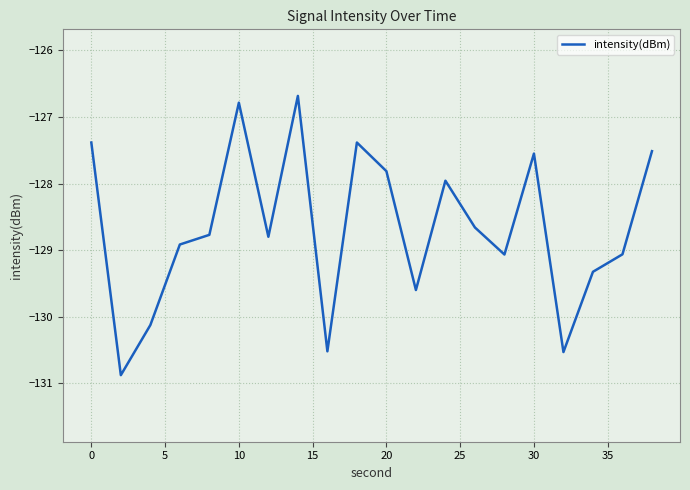

How many interior local peaks (higher than both neighbors) does the data have?

5